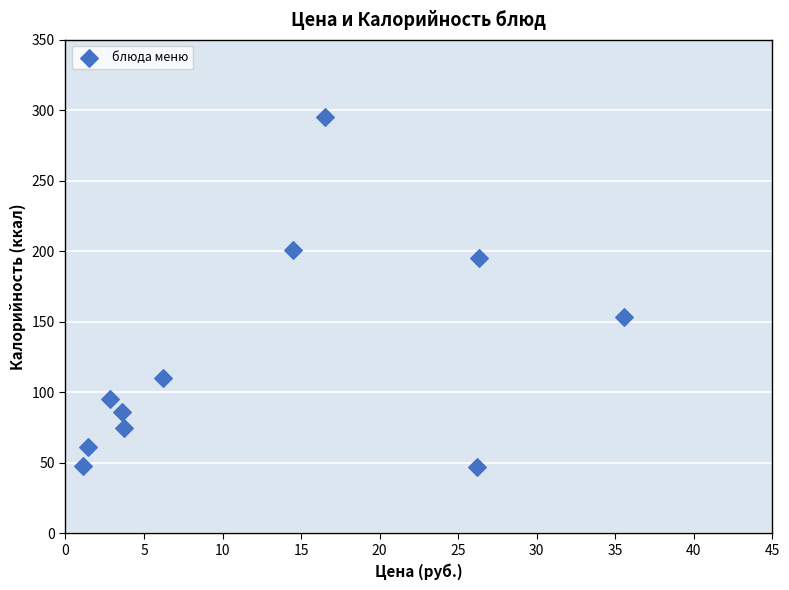

What Y value in the scatter plot is closest to 171?

153.5